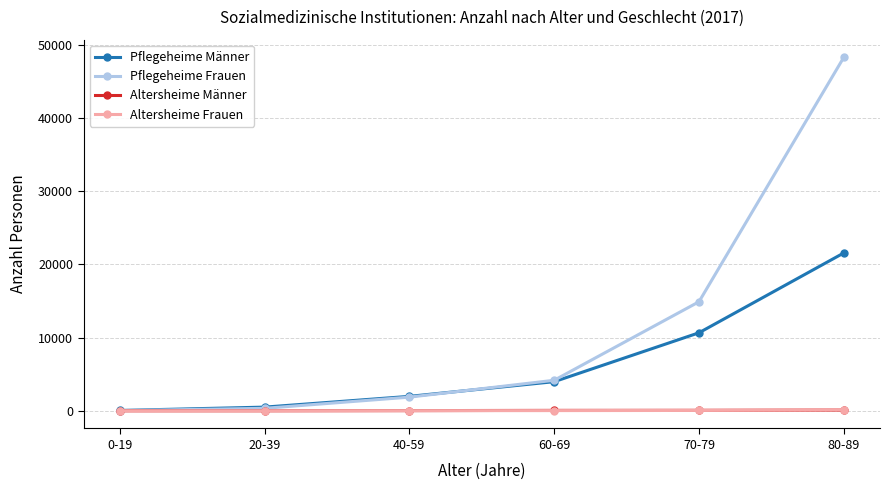

Which series has the largest total across all categories?

Pflegeheime Frauen